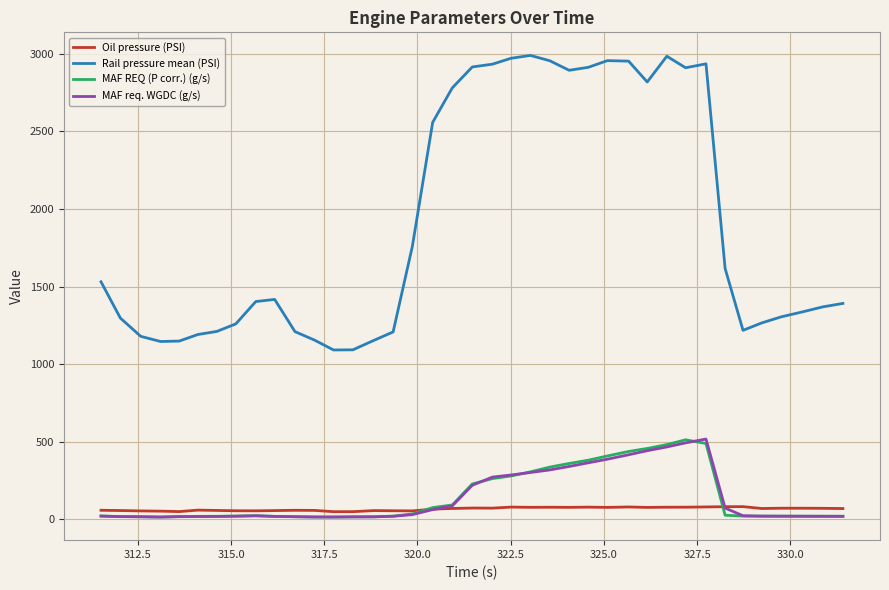

Which series has the widest spread of values?

Rail pressure mean (PSI)